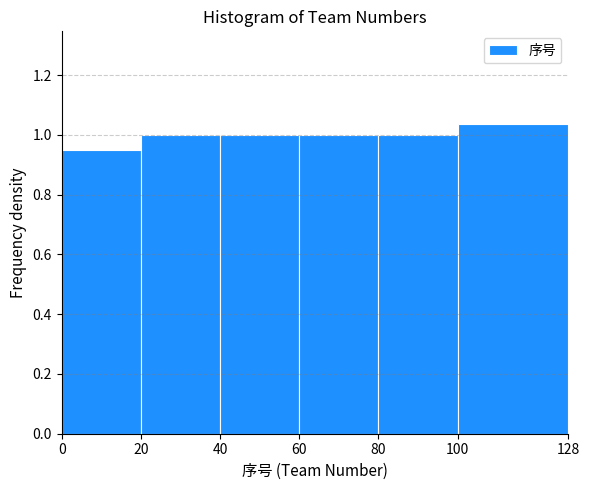

Reading left to right, transcribe this chart: for each bar, give the range it covers on the x-axis and its height. The values are not printed on the chart, so give them approximately, as read against the axis.

0 to 20: 0.96
20 to 40: 1.00
40 to 60: 1.00
60 to 80: 1.00
80 to 100: 1.00
100 to 128: 1.04